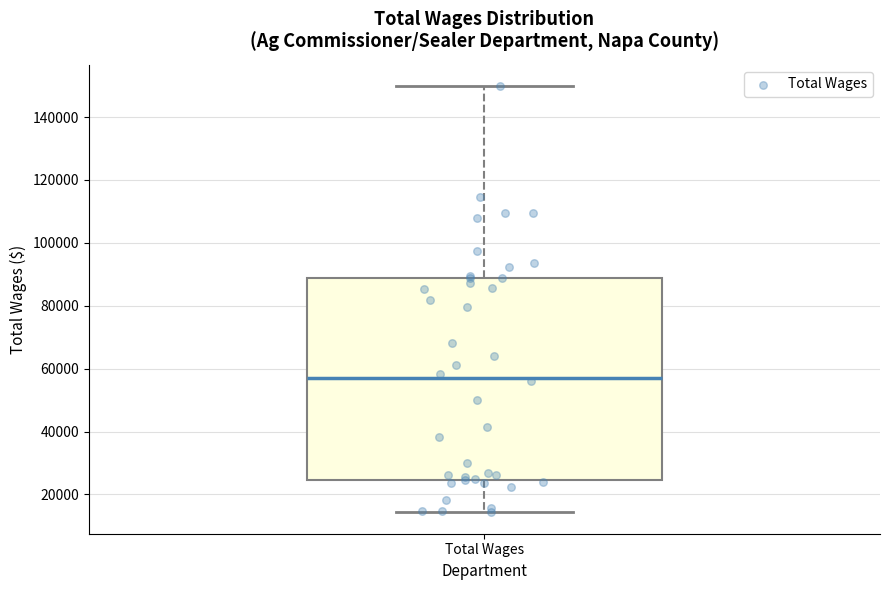

Where does the median line of the box for Total Wages sit on the y-axis? The values are not printed on the chart, so give them approximately, as read against the axis.

58000